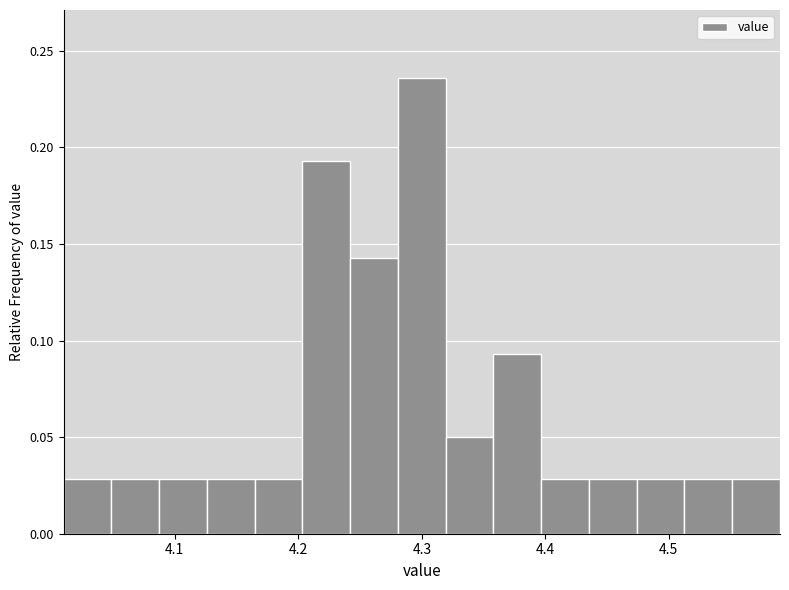

Around what value on the x-axis is the tallest bar? Give the approximate position of its centre, as read against the axis.

4.30